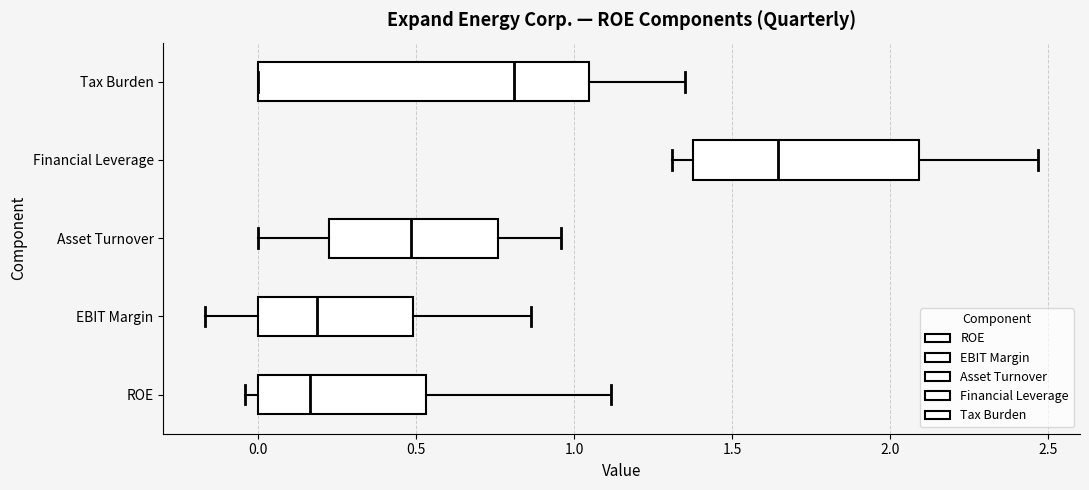

Where is the left edge of the box for ROE on the x-axis? The values are not printed on the chart, so give them approximately, as read against the axis.

0.00